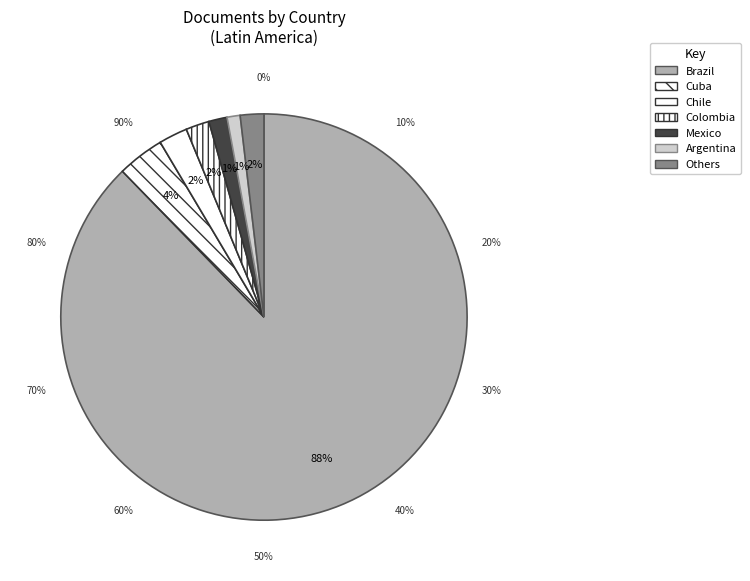

How much of the chart is everything except Colombia?

98.1%